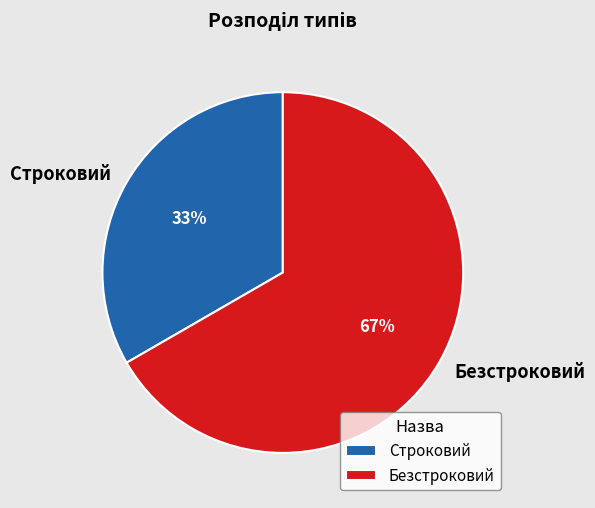

Is the sum of Строковий and Безстроковий greater than half?

Yes